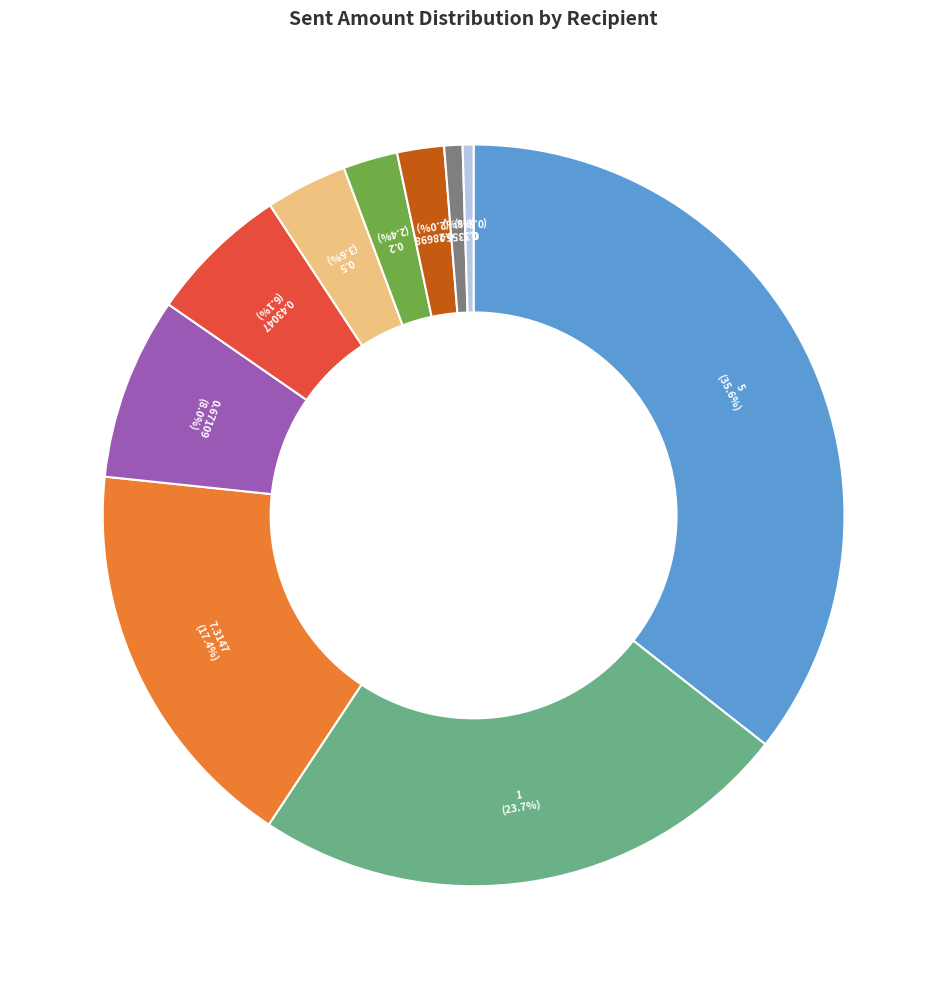

Between 0.2 and 5, which is larger?

5